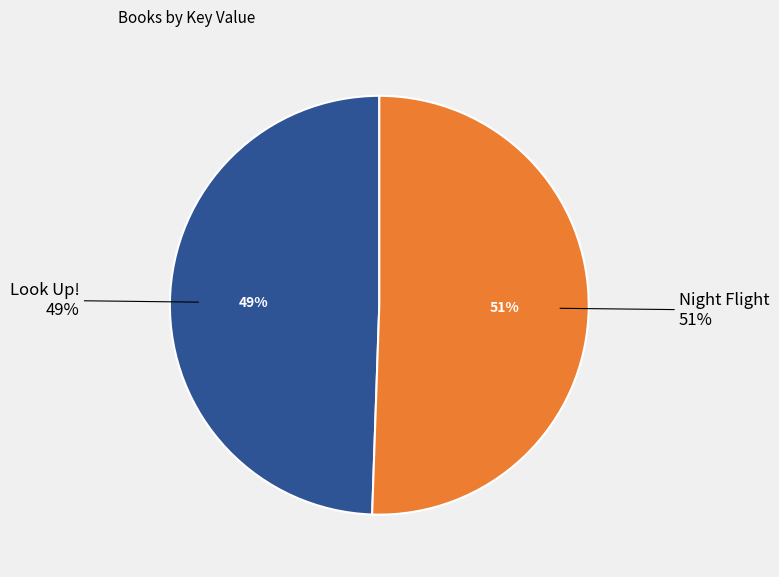

Is it true that Look Up! is 49% of the pie?

True